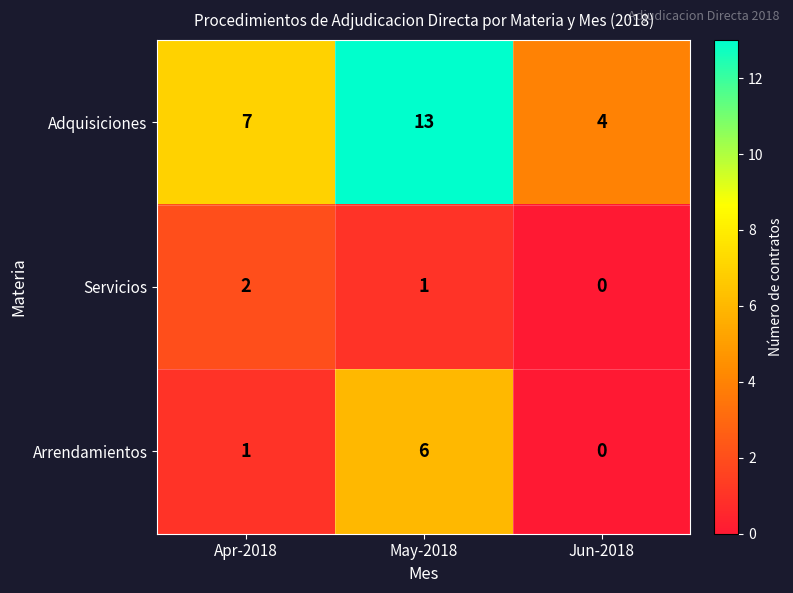

Which series changed the most between Apr-2018 and Jun-2018?

Adquisiciones